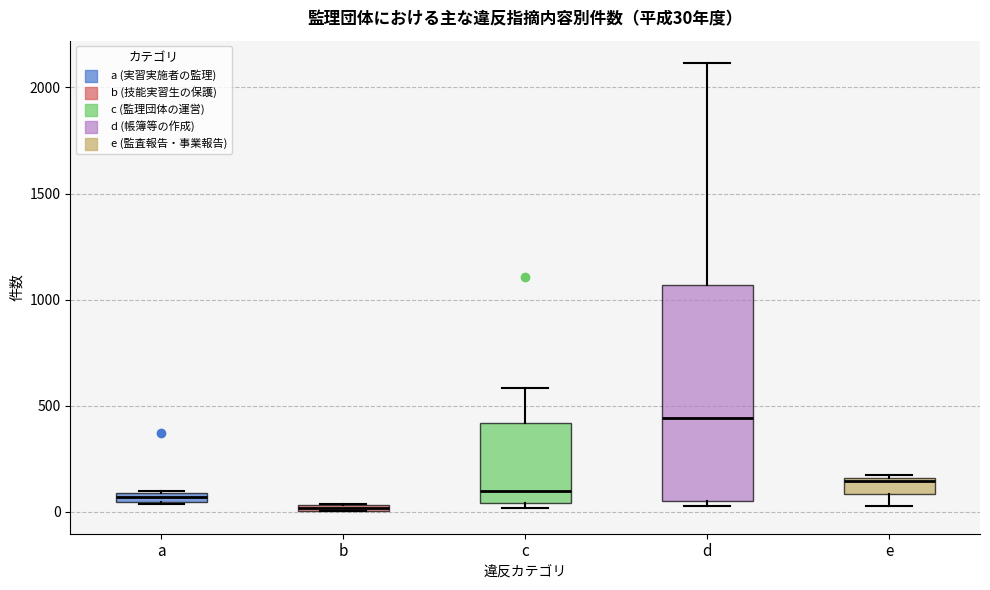

Which box has the lowest median line?

b